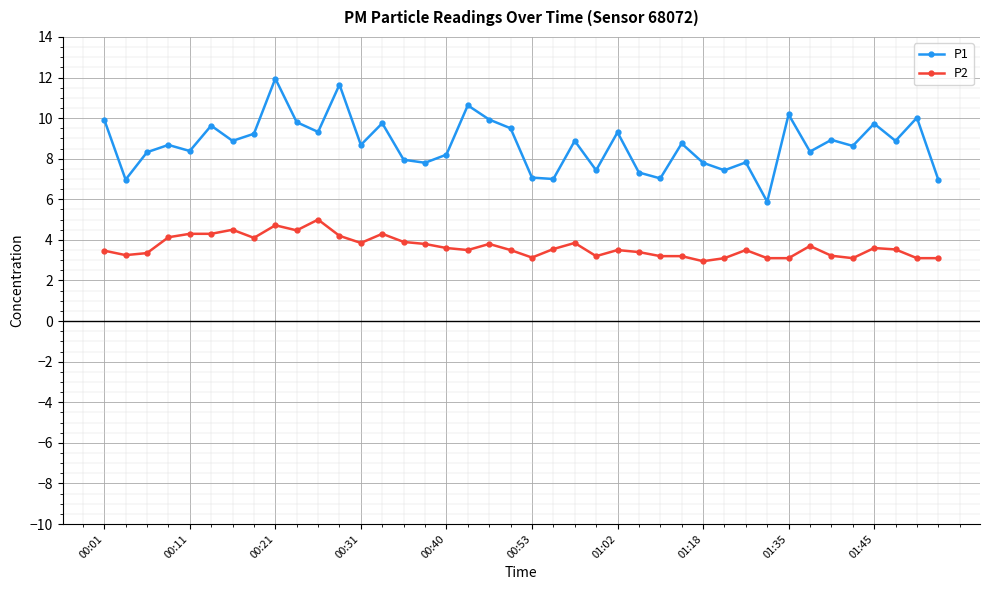

What are all the series names shown in the legend?

P1, P2